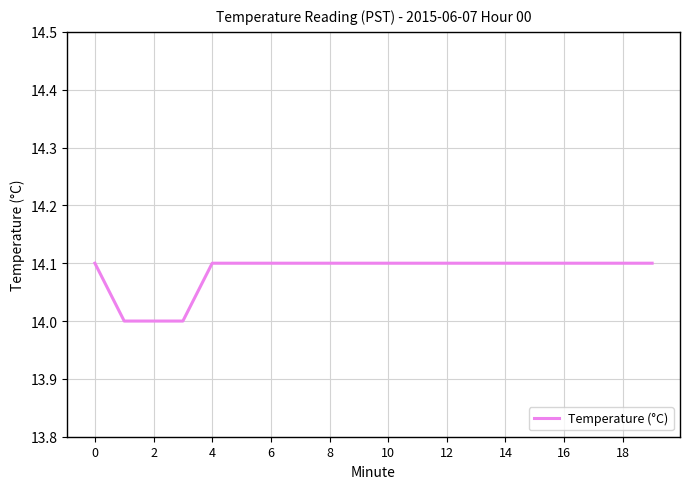

What is the minimum value shown in the chart?

14.0